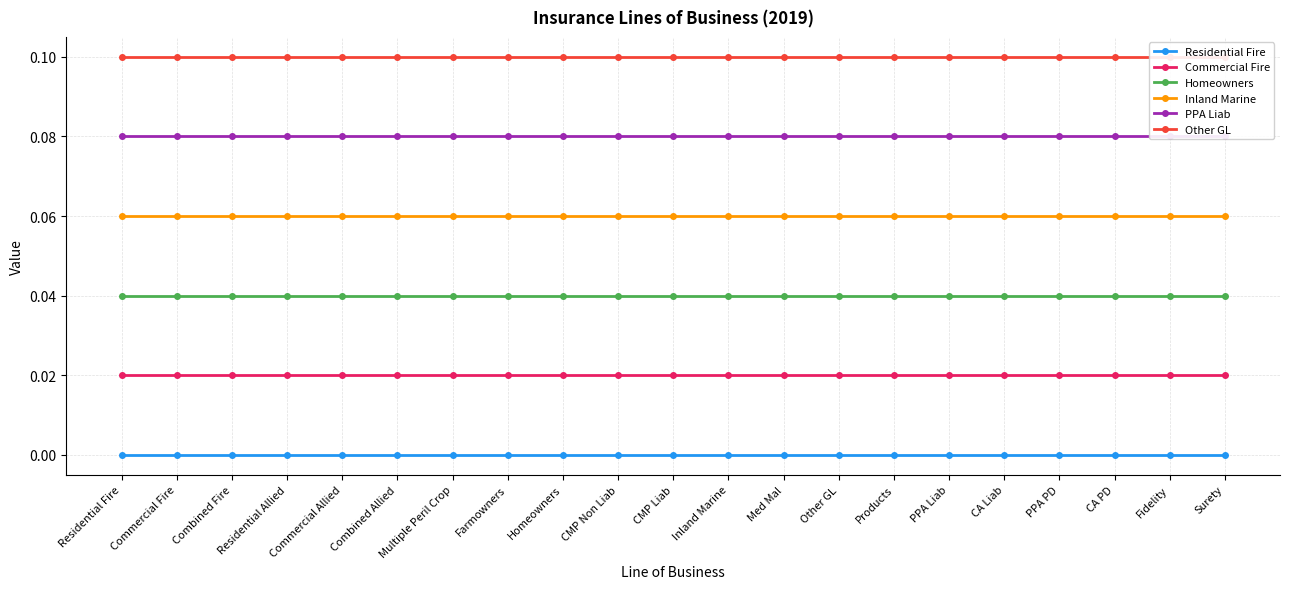

What is the label of the 18th point from the right?

Residential Allied